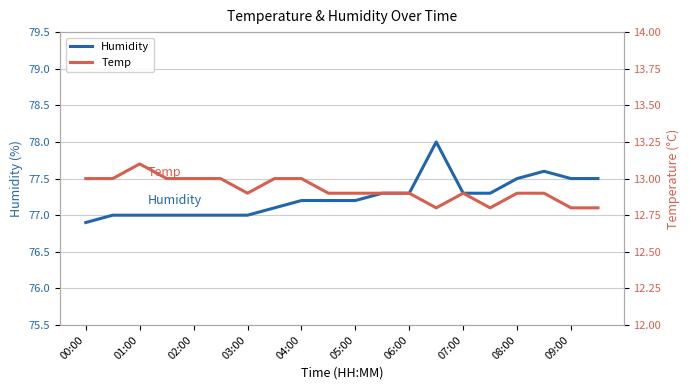

Does the chart display data point markers on the line(s)?

No